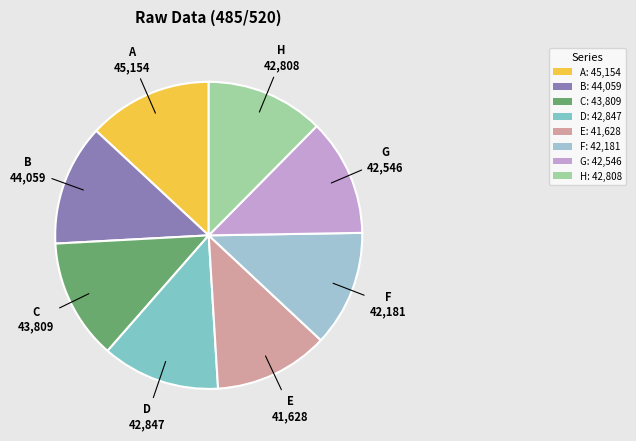

How many segments does this pie chart have?

8